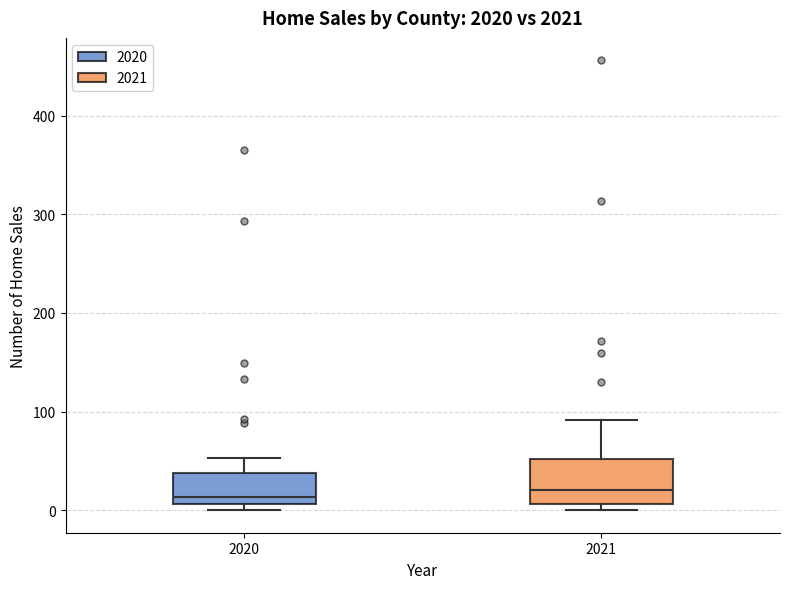

Reading left to right, read every box against the y-axis: the position of its median line, the range the box covers, and the ends of its whiskers. The values are not printed on the chart, so give them approximately, as read against the axis.

2020: median 10 (just above the box's lower edge), box 10 to 40, whiskers 0 to 50
2021: median 20, box 10 to 50, whiskers 0 to 90